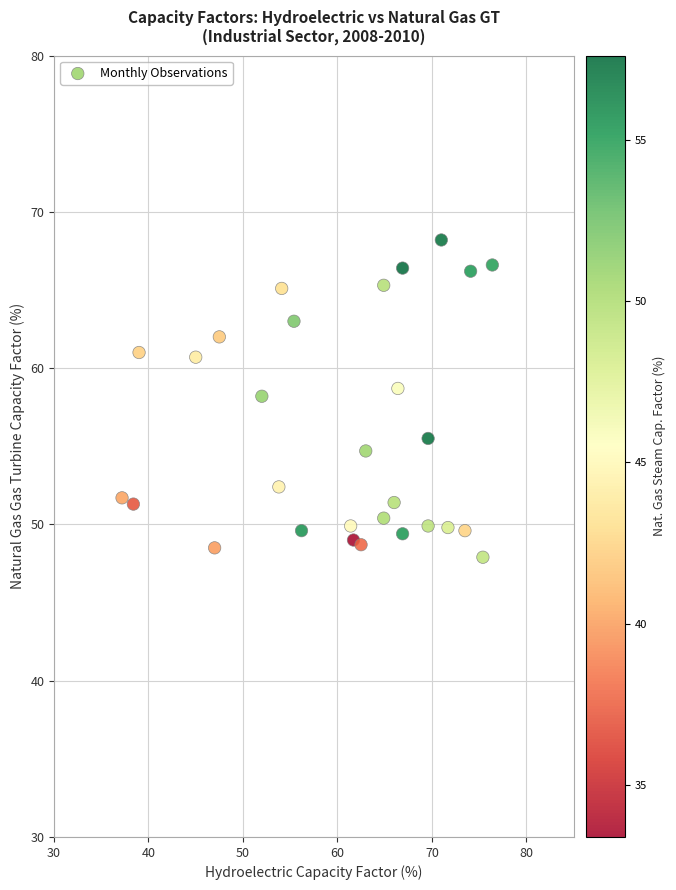

What is the range of X values (max minus min)?

39.2